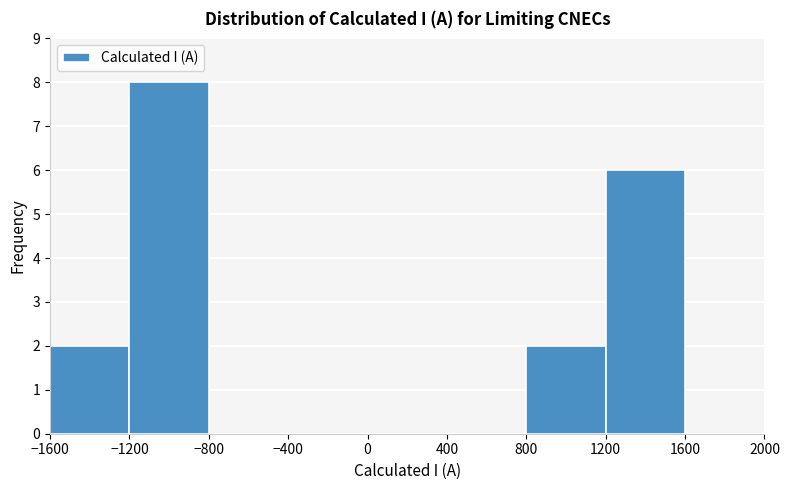

Over which range of the x-axis is the bar tallest?

-1200 to -800